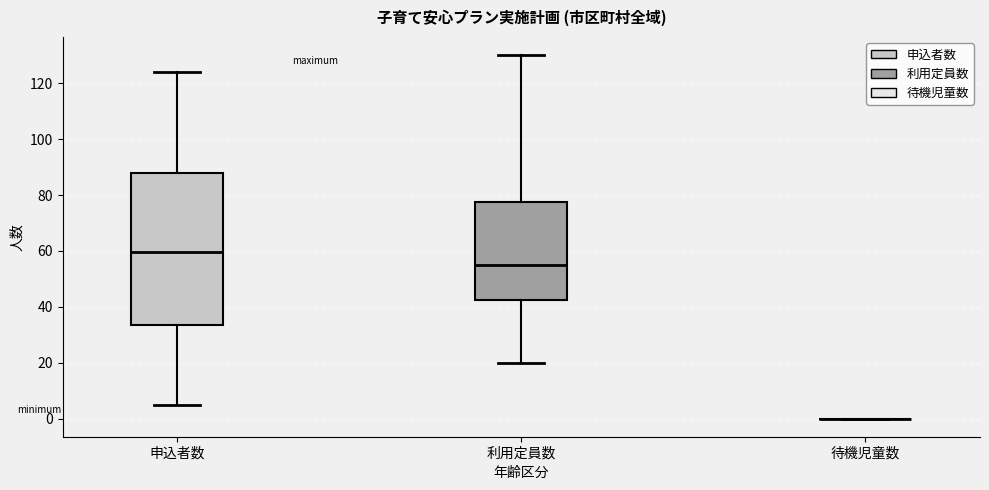

Reading left to right, transcribe this box plot: for each box, give where its median line is, the range the box spans, and where its two whiskers end, as read against the y-axis. The values are not printed on the chart, so give them approximately, as read against the axis.

申込者数: median 60, box 34 to 88, whiskers 6 to 124
利用定員数: median 56, box 42 to 78, whiskers 20 to 130
待機児童数: box collapsed to a line at 0, whiskers 0 to 0